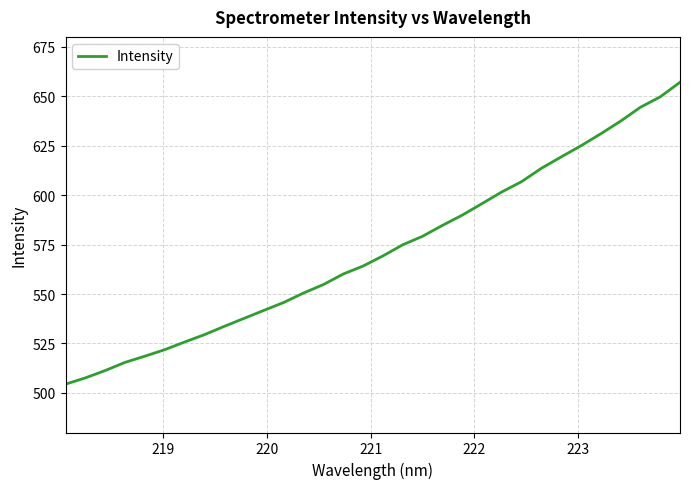

What is the sum of all values?

18302.4